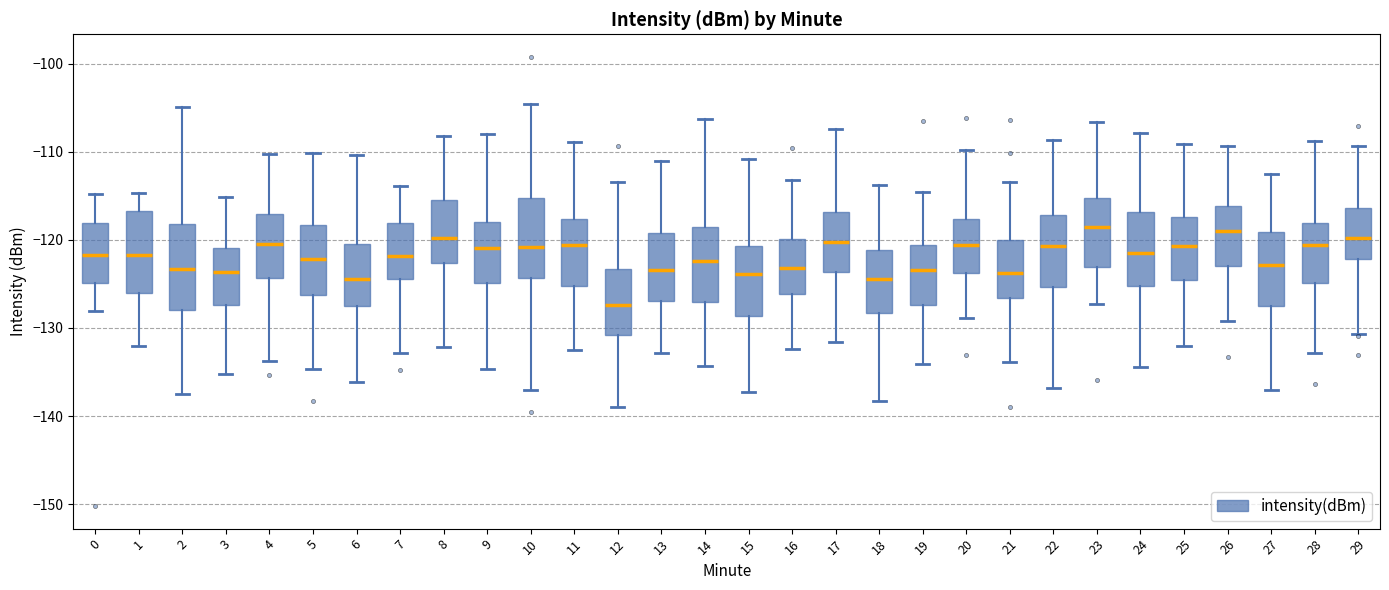

Reading left to right, read every box against the y-axis: the position of its median line, the range the box covers, and the ends of its whiskers. The values are not printed on the chart, so give them approximately, as read against the axis.

0: median -122, box -125 to -118, whiskers -128 to -115
1: median -122, box -126 to -117, whiskers -132 to -115
2: median -123, box -128 to -118, whiskers -138 to -105
3: median -124, box -127 to -121, whiskers -135 to -115
4: median -120, box -124 to -117, whiskers -134 to -110
5: median -122, box -126 to -118, whiskers -135 to -110
6: median -124, box -128 to -120, whiskers -136 to -110
7: median -122, box -124 to -118, whiskers -133 to -114
8: median -120, box -123 to -116, whiskers -132 to -108
9: median -121, box -125 to -118, whiskers -135 to -108
10: median -121, box -124 to -115, whiskers -137 to -105
11: median -121, box -125 to -118, whiskers -133 to -109
12: median -127, box -131 to -123, whiskers -139 to -113
13: median -123, box -127 to -119, whiskers -133 to -111
14: median -122, box -127 to -119, whiskers -134 to -106
15: median -124, box -129 to -121, whiskers -137 to -111
16: median -123, box -126 to -120, whiskers -132 to -113
17: median -120, box -124 to -117, whiskers -132 to -107
18: median -124, box -128 to -121, whiskers -138 to -114
19: median -123, box -127 to -121, whiskers -134 to -115
20: median -121, box -124 to -118, whiskers -129 to -110
21: median -124, box -127 to -120, whiskers -134 to -113
22: median -121, box -125 to -117, whiskers -137 to -109
23: median -119, box -123 to -115, whiskers -127 to -107
24: median -122, box -125 to -117, whiskers -134 to -108
25: median -121, box -125 to -117, whiskers -132 to -109
26: median -119, box -123 to -116, whiskers -129 to -109
27: median -123, box -127 to -119, whiskers -137 to -113
28: median -121, box -125 to -118, whiskers -133 to -109
29: median -120, box -122 to -116, whiskers -131 to -109